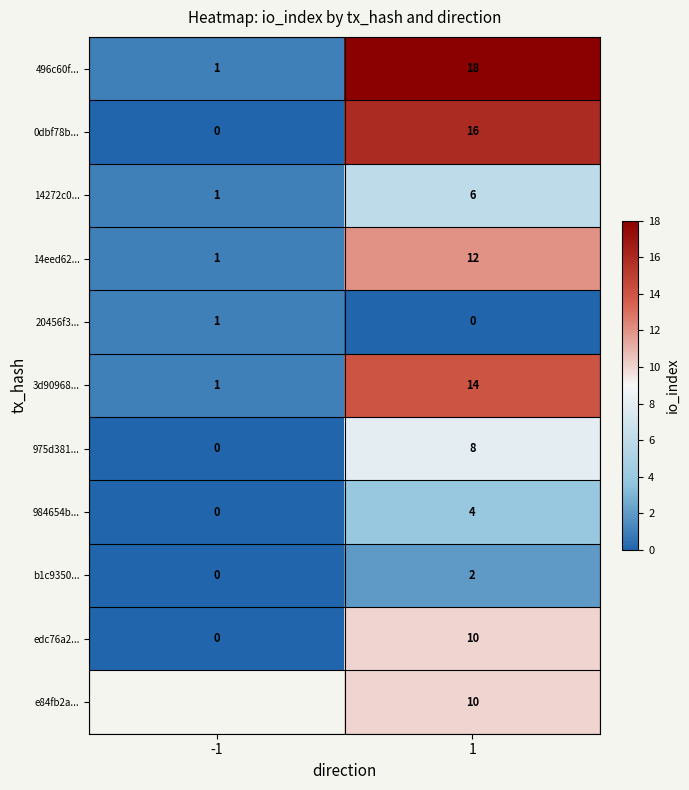

Count the number of categories in the chart.

2